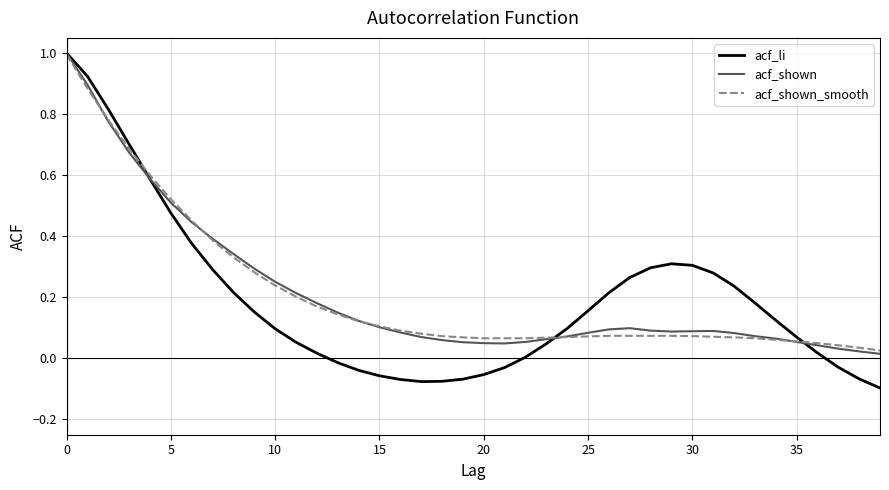

Is this an area chart (filled region under the line)?

No